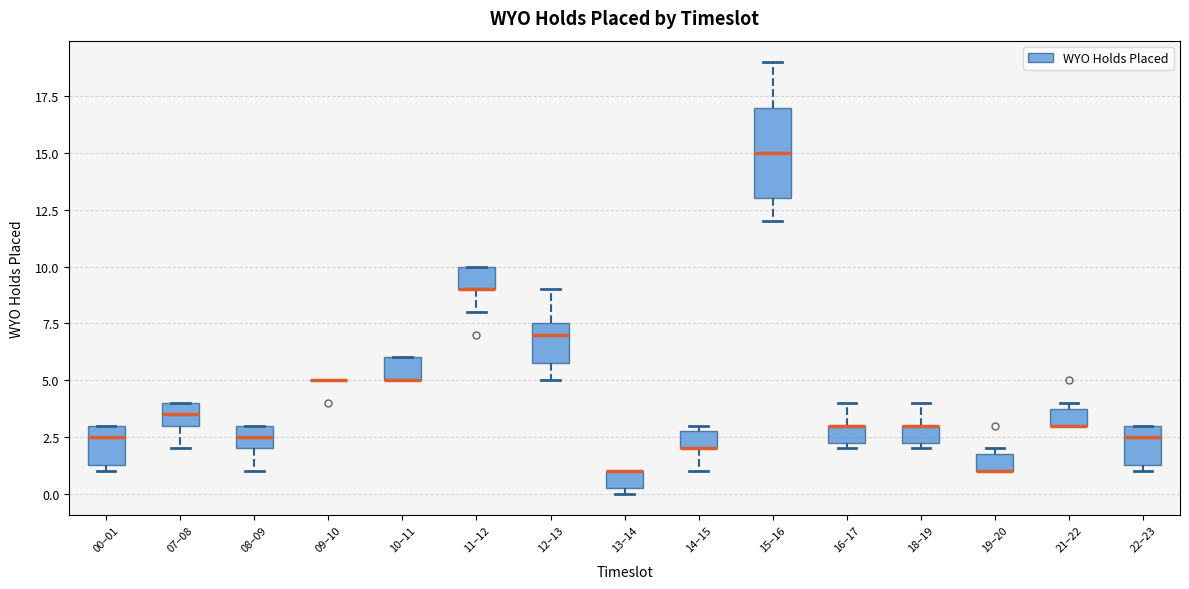

Reading left to right, read every box against the y-axis: the position of its median line, the range the box covers, and the ends of its whiskers. The values are not printed on the chart, so give them approximately, as read against the axis.

00–01: median 2.5, box 1.5 to 3.0, whiskers 1.0 to 3.0
07–08: median 3.5, box 3.0 to 4.0, whiskers 2.0 to 4.0
08–09: median 2.5, box 2.0 to 3.0, whiskers 1.0 to 3.0
09–10: box collapsed to a line at 5.0, whiskers 5.0 to 5.0
10–11: median 5.0 (drawn on the box's lower edge), box 5.0 to 6.0, whiskers 5.0 to 6.0
11–12: median 9.0 (drawn on the box's lower edge), box 9.0 to 10.0, whiskers 8.0 to 10.0
12–13: median 7.0, box 6.0 to 7.5, whiskers 5.0 to 9.0
13–14: median 1.0 (drawn on the box's upper edge), box 0.5 to 1.0, whiskers 0.0 to 1.0
14–15: median 2.0 (drawn on the box's lower edge), box 2.0 to 3.0, whiskers 1.0 to 3.0 (just above the box's upper edge)
15–16: median 15.0, box 13.0 to 17.0, whiskers 12.0 to 19.0
16–17: median 3.0 (drawn on the box's upper edge), box 2.5 to 3.0, whiskers 2.0 to 4.0
18–19: median 3.0 (drawn on the box's upper edge), box 2.5 to 3.0, whiskers 2.0 to 4.0
19–20: median 1.0 (drawn on the box's lower edge), box 1.0 to 2.0, whiskers 1.0 to 2.0 (just above the box's upper edge)
21–22: median 3.0 (drawn on the box's lower edge), box 3.0 to 4.0, whiskers 3.0 to 4.0 (just above the box's upper edge)
22–23: median 2.5, box 1.5 to 3.0, whiskers 1.0 to 3.0